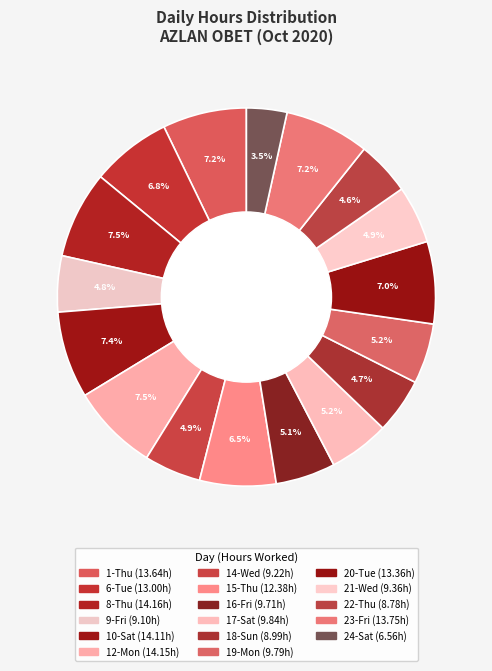

How many segments does this pie chart have?

17